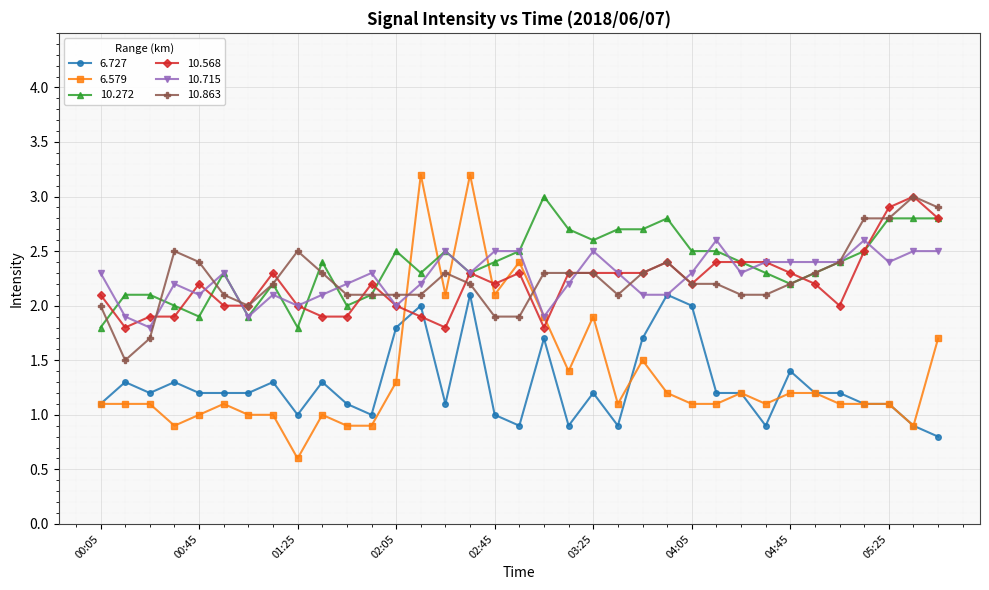

Which series has the widest spread of values?

6.579